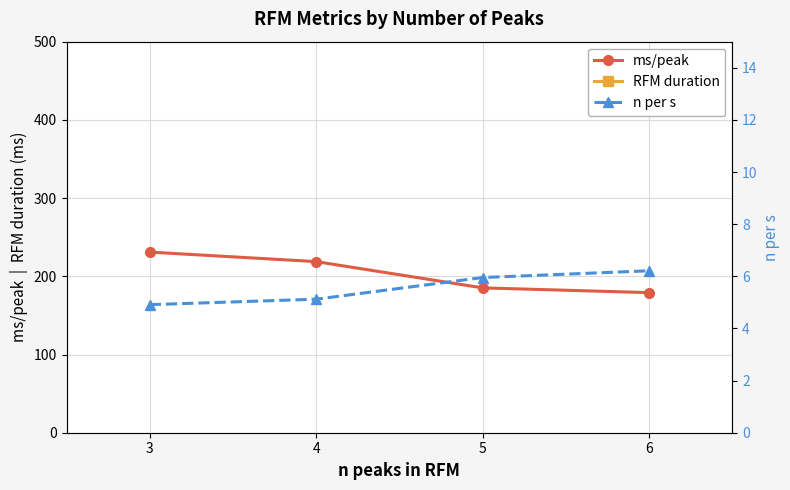

At which label does RFM duration first exceed 926?

5